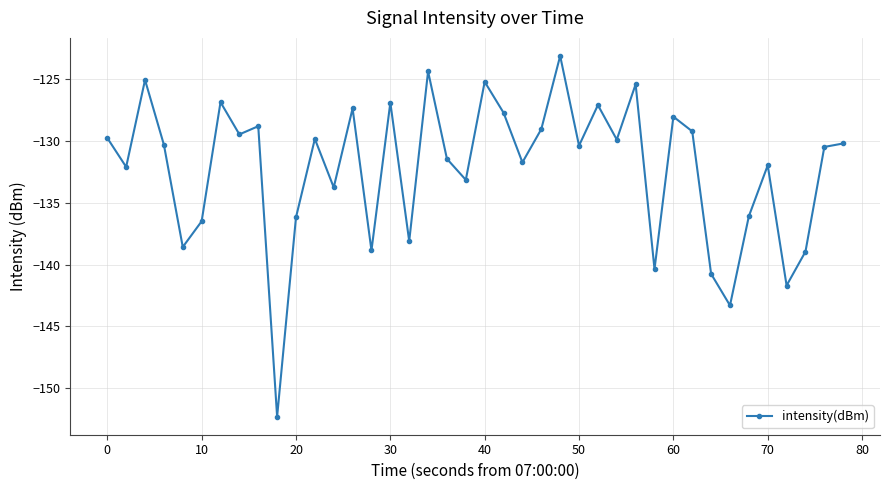

What is the value of the 23rd point from the left?

-131.7